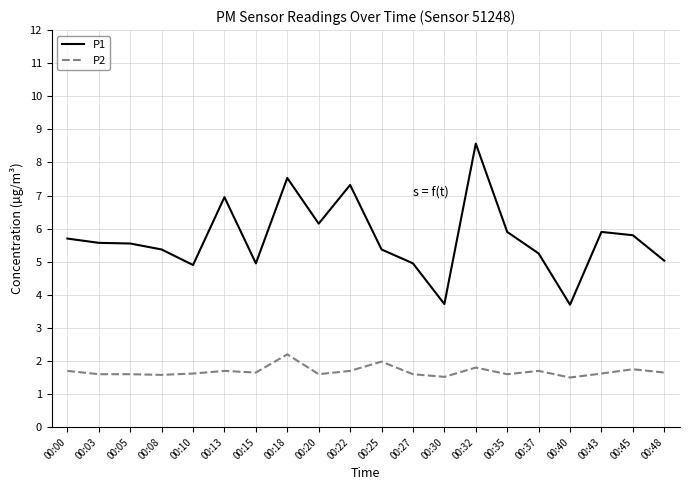

Where does the P1 series first go above 5?

00:00